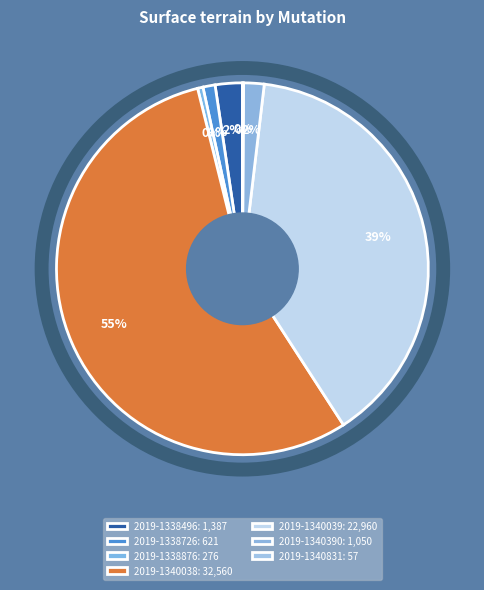

What is the largest slice in the pie chart?

2019-1340038